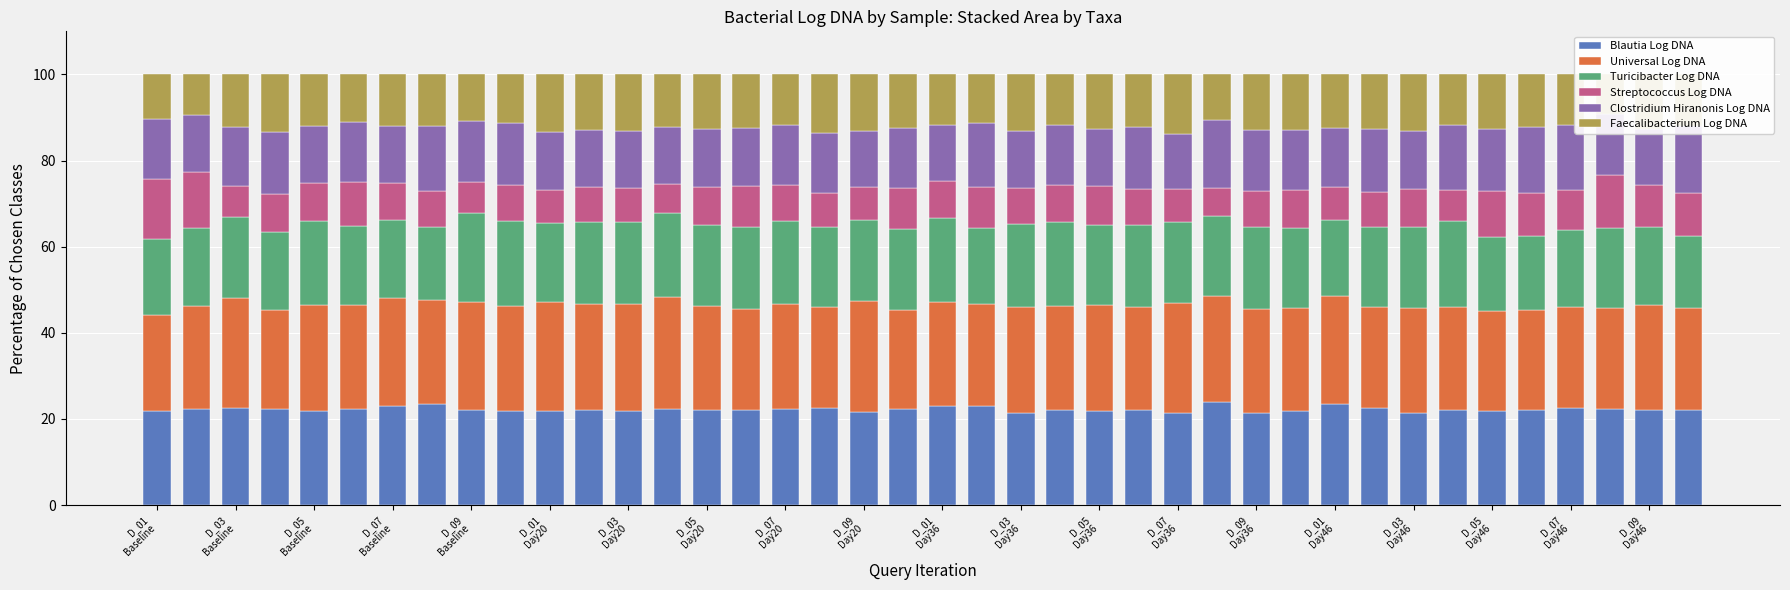

What is the spread (max minus min) of values at D_09
Day46?

13.6